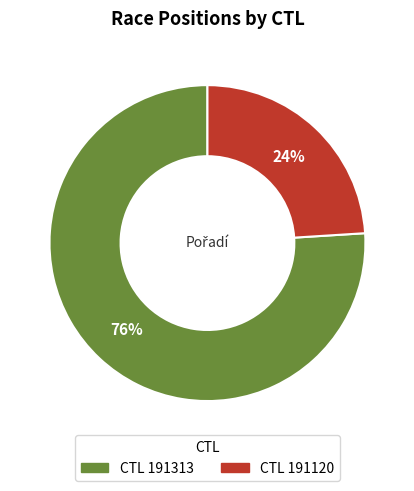

Is there a majority slice in this chart?

Yes